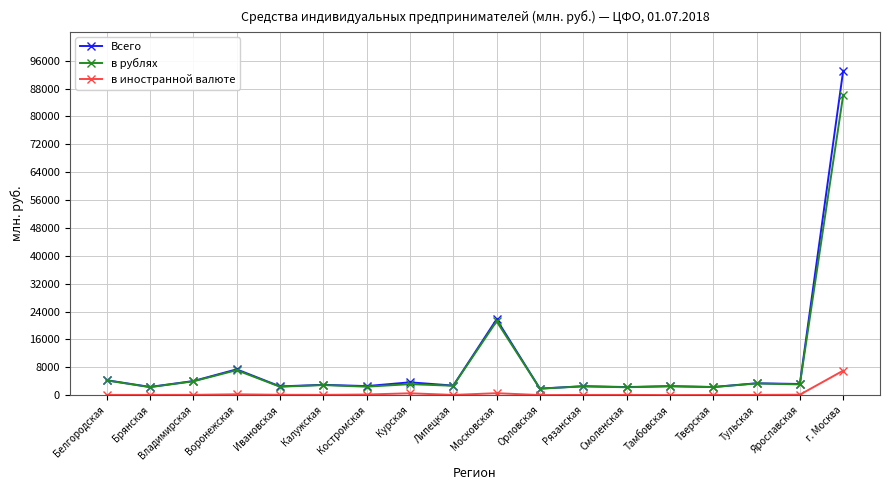

True or false: Всего has more than 1 interior local peaks.

True